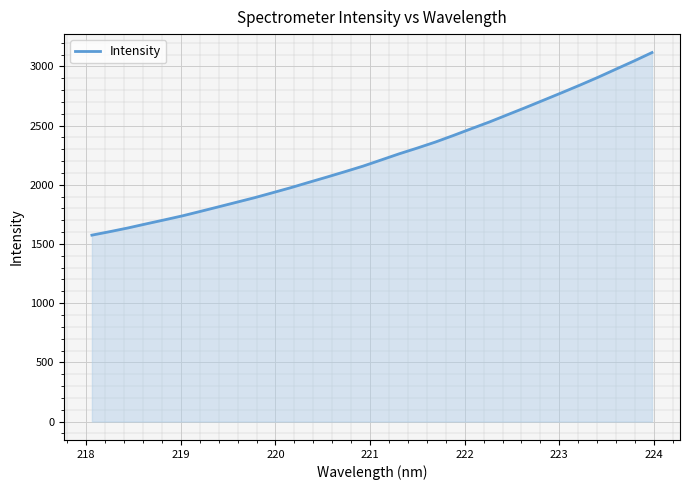

What is the minimum value shown in the chart?

1574.6